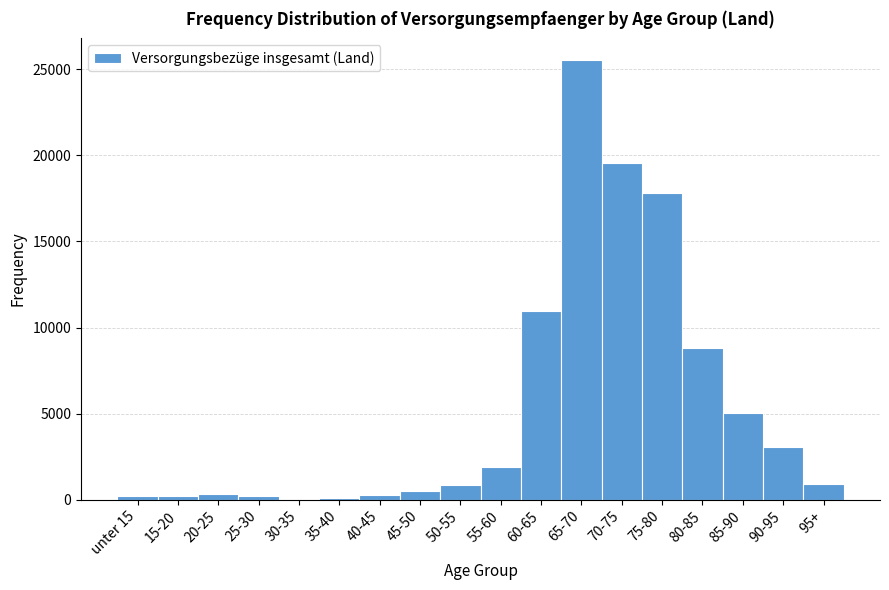

What is the ratio of the value at 85-90 to the value at 80-85?

0.6